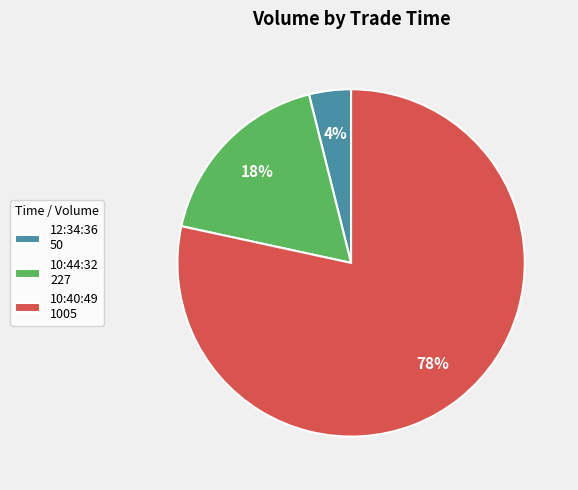

Which has a higher value, 10:44:32 227 or 10:40:49 1005?

10:40:49 1005